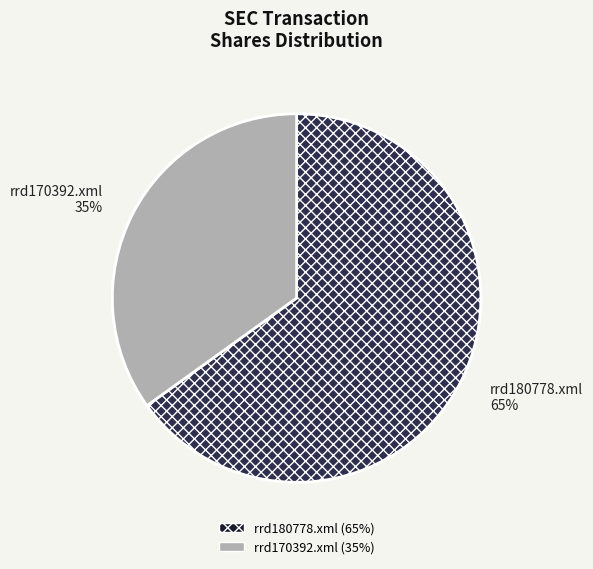

Which category accounts for the majority?

rrd180778.xml